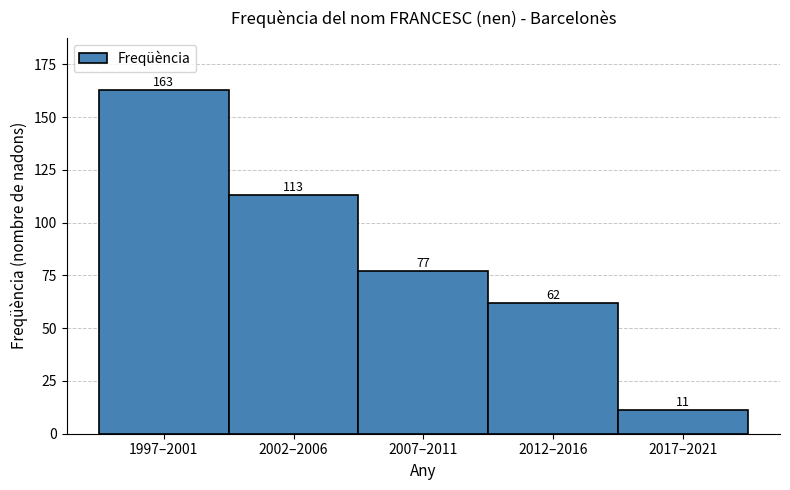

Reading left to right, transcribe all the data shown in this chart.

163	113	77	62	11